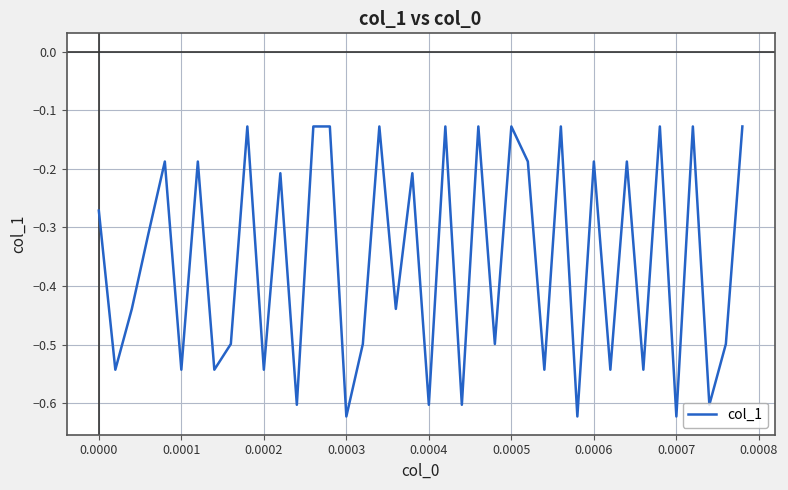

What is the difference between the maximum and minimum values?

0.5